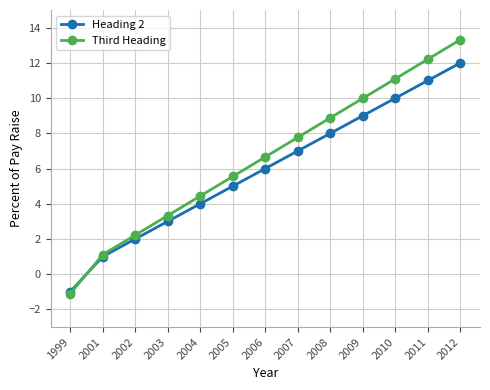

Rank the series at 2012 from highest to lowest value.

Third Heading, Heading 2